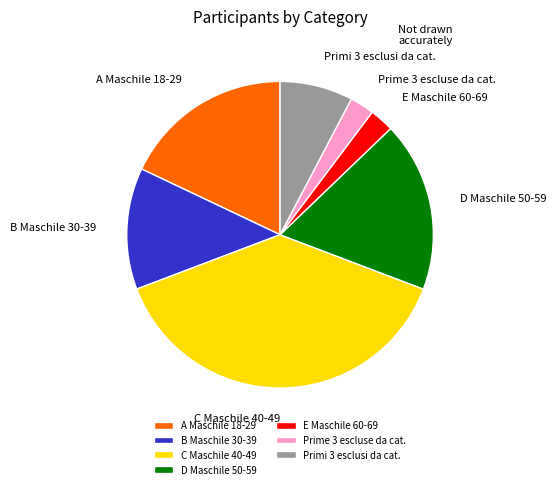

Which has a higher value, Prime 3 escluse da cat. or C Maschile 40-49?

C Maschile 40-49